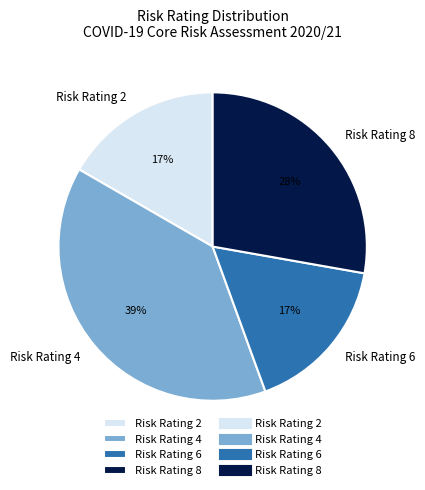

Is the sum of Risk Rating 4 and Risk Rating 2 greater than half?

Yes